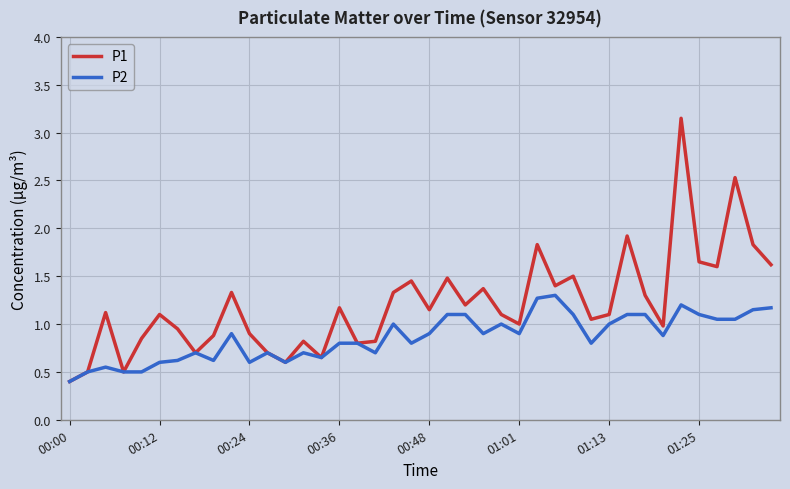

Count the number of categories in the chart.

40